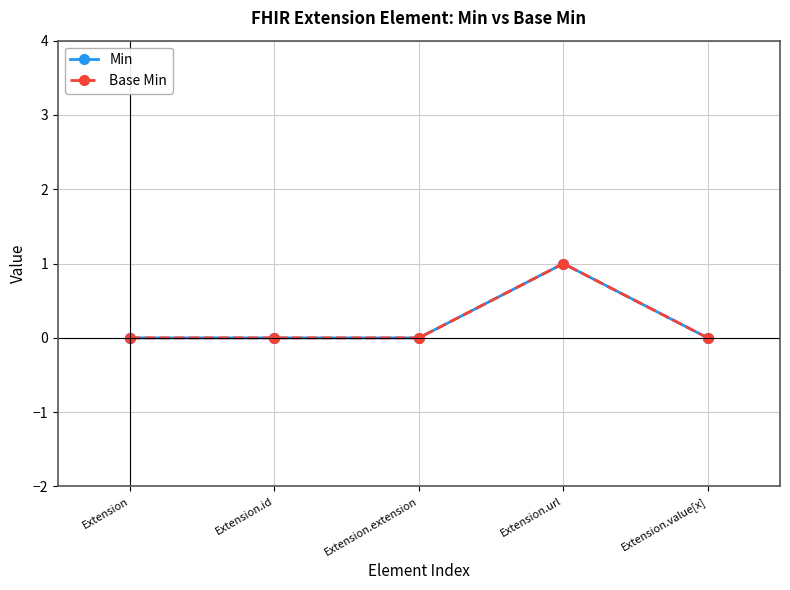

Where is the first local maximum for Base Min?

Extension.url